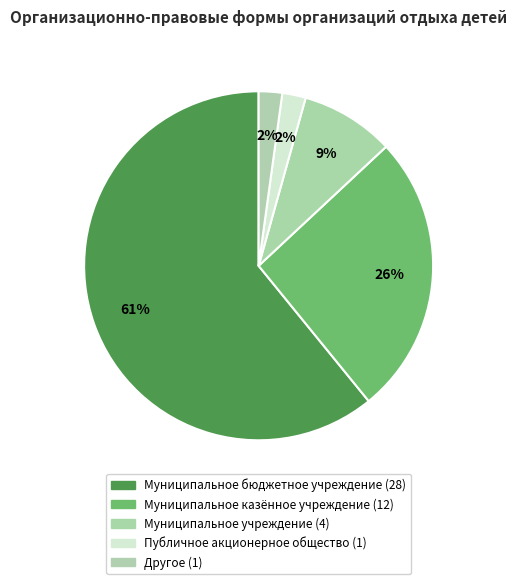

Count the number of slices in the pie.

5